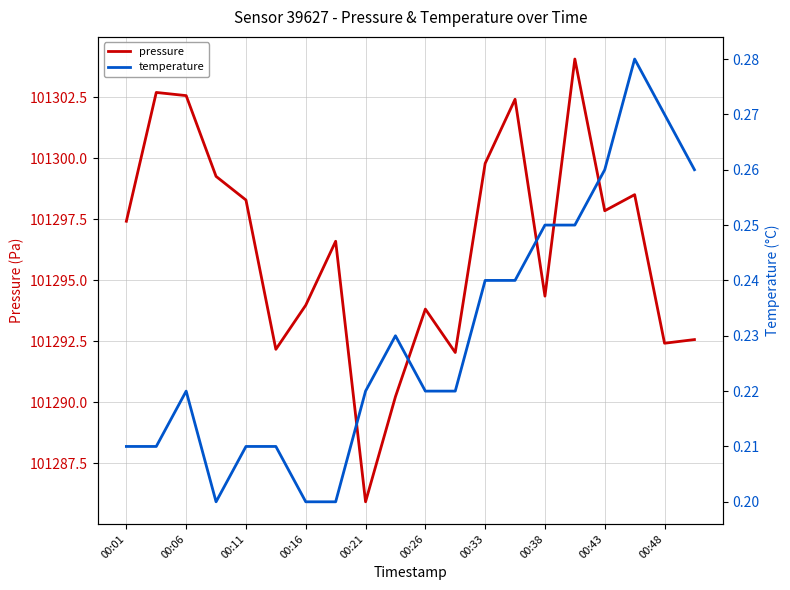

At which label is pressure closest to 101294?

00:16